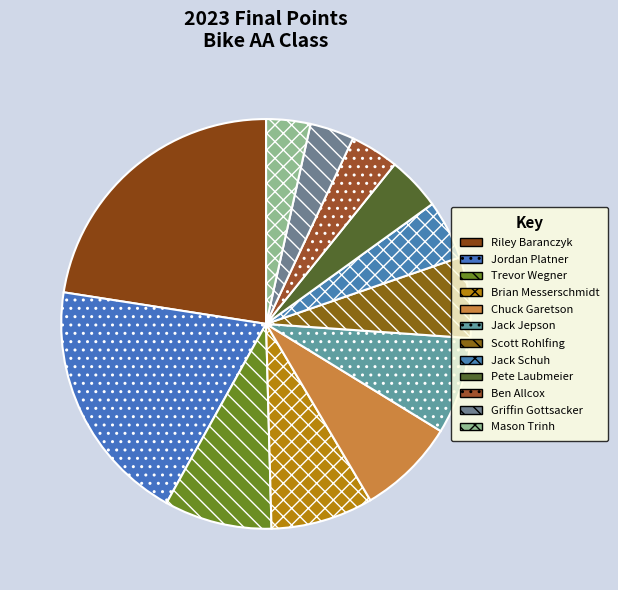

The Jordan Platner slice represents 33% of the pie. True or false?

False